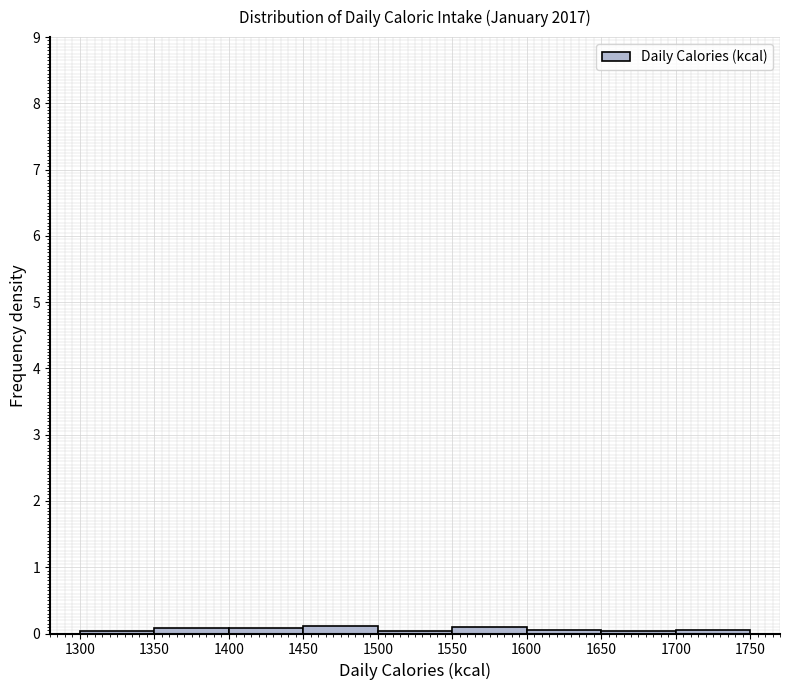

Reading left to right, list every bar in this chart as the range it spans on the x-axis followed by its height. The values are not printed on the chart, so give them approximately, as read against the axis.

1300 to 1350: under 0.1
1350 to 1400: under 0.1
1400 to 1450: under 0.1
1450 to 1500: 0.1
1500 to 1550: under 0.1
1550 to 1600: 0.1
1600 to 1650: under 0.1
1650 to 1700: under 0.1
1700 to 1750: under 0.1